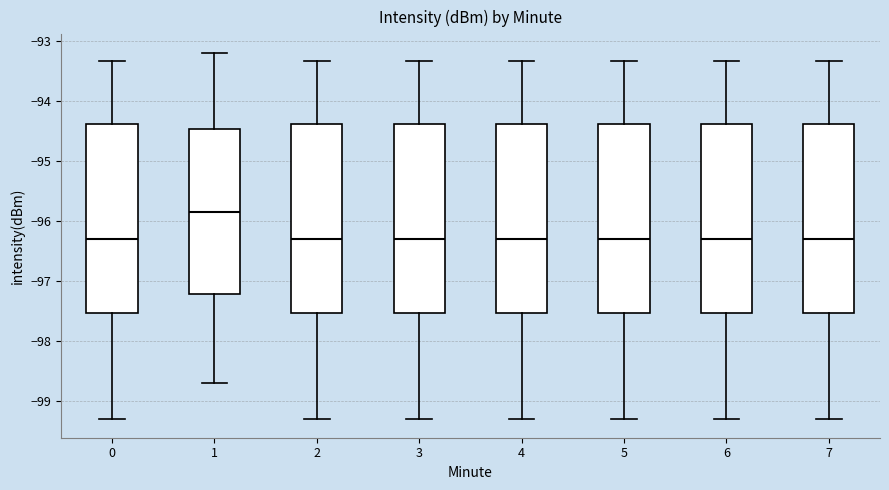

Reading left to right, transcribe this box plot: for each box, give where its median line is, the range the box spans, and where its two whiskers end, as read against the y-axis. The values are not printed on the chart, so give them approximately, as read against the axis.

0: median -96.3, box -97.5 to -94.4, whiskers -99.3 to -93.3
1: median -95.8, box -97.2 to -94.5, whiskers -98.7 to -93.2
2: median -96.3, box -97.5 to -94.4, whiskers -99.3 to -93.3
3: median -96.3, box -97.5 to -94.4, whiskers -99.3 to -93.3
4: median -96.3, box -97.5 to -94.4, whiskers -99.3 to -93.3
5: median -96.3, box -97.5 to -94.4, whiskers -99.3 to -93.3
6: median -96.3, box -97.5 to -94.4, whiskers -99.3 to -93.3
7: median -96.3, box -97.5 to -94.4, whiskers -99.3 to -93.3